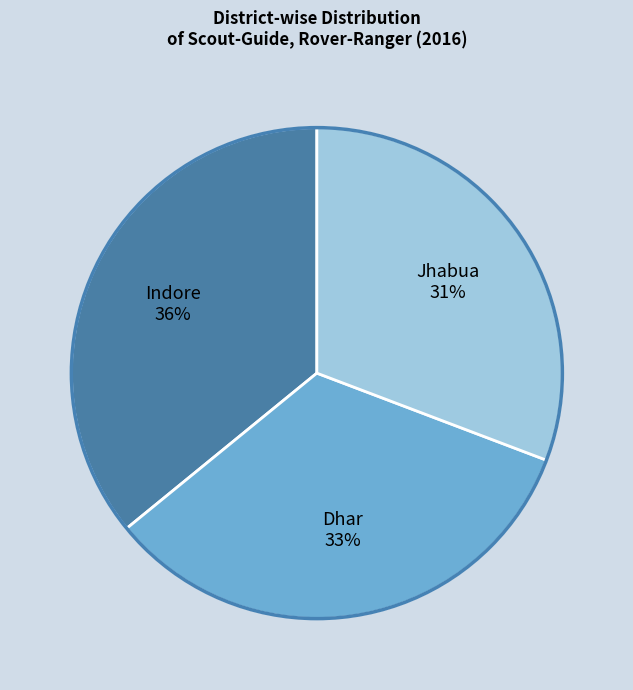

Is there any slice that represents more than half of the pie?

No